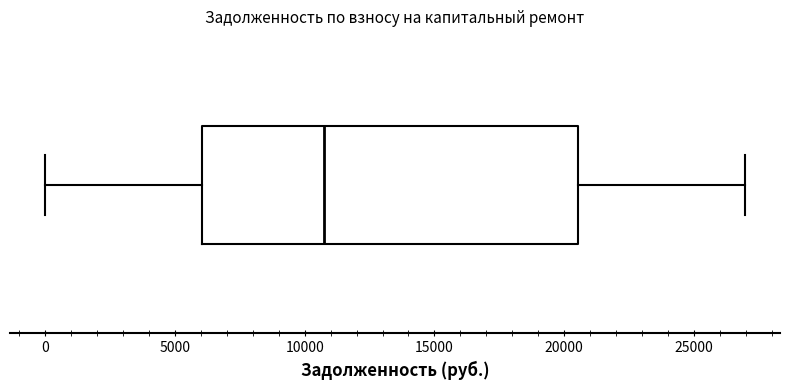

Read this box plot against the x-axis: the position of the median line, the range covered by the box, and the ends of both whiskers. The values are not printed on the chart, so give them approximately, as read against the axis.

median 10500, box 6000 to 20500, whiskers 0 to 27000